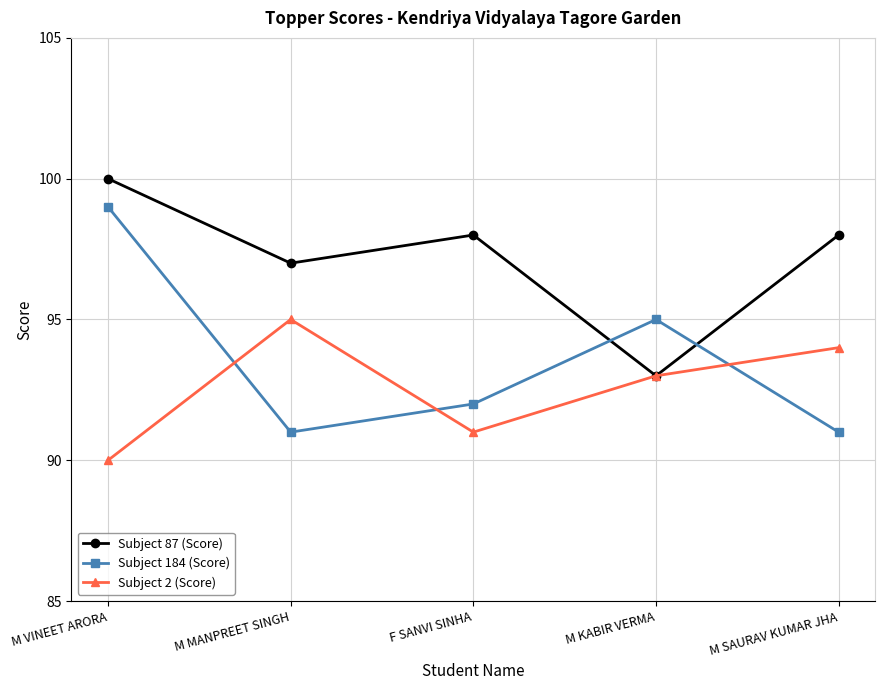

Reading right to left, extract all data points from this chart.

Subject 87 (Score): 98	93	98	97	100
Subject 184 (Score): 91	95	92	91	99
Subject 2 (Score): 94	93	91	95	90